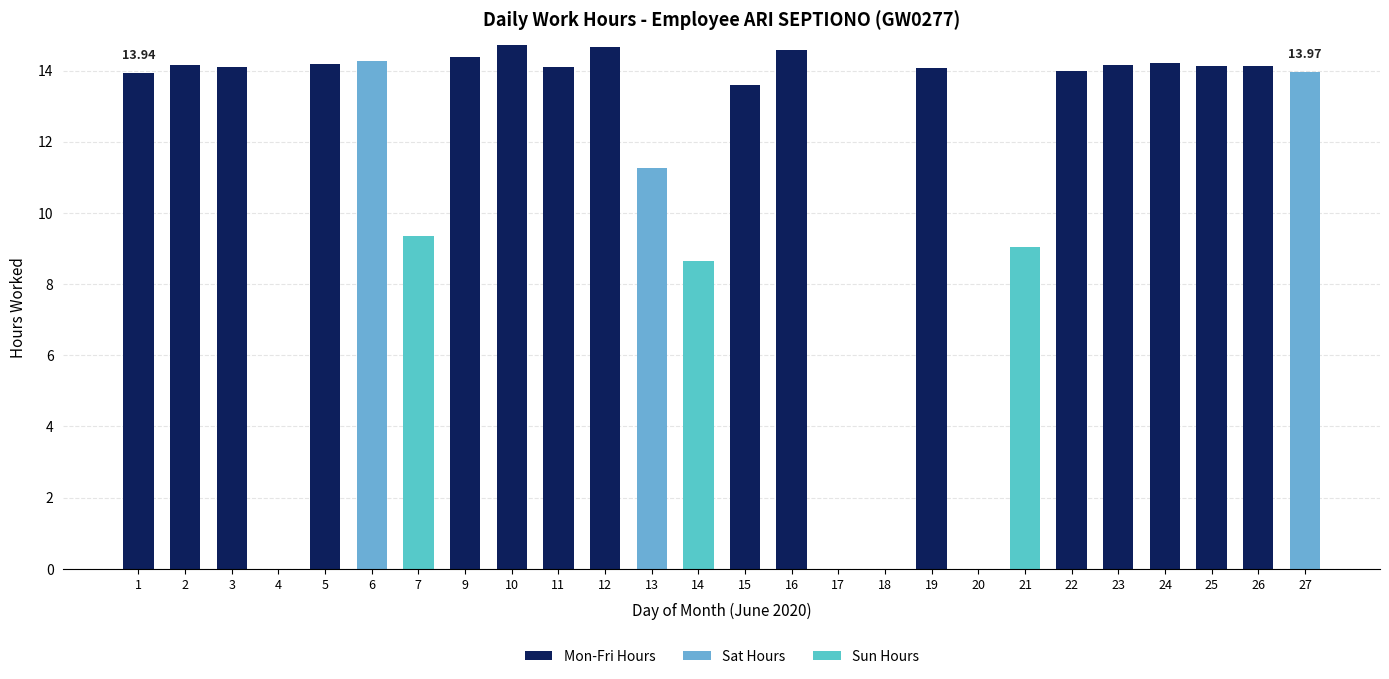

List the labels in order of Sat Hours value, largest first.

6, 27, 13, 1, 2, 3, 4, 5, 7, 9, 10, 11, 12, 14, 15, 16, 17, 18, 19, 20, 21, 22, 23, 24, 25, 26